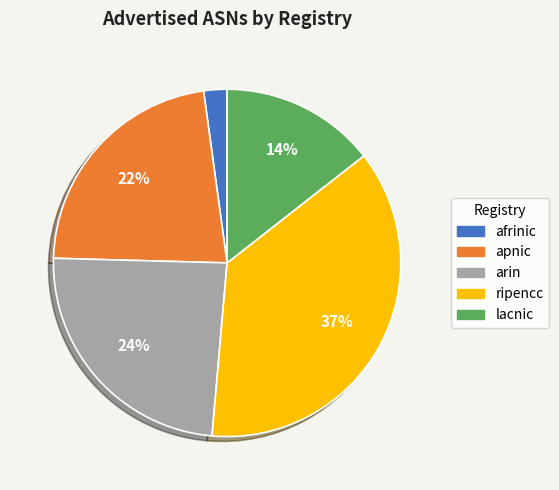

Is it true that ripencc is 37% of the pie?

True